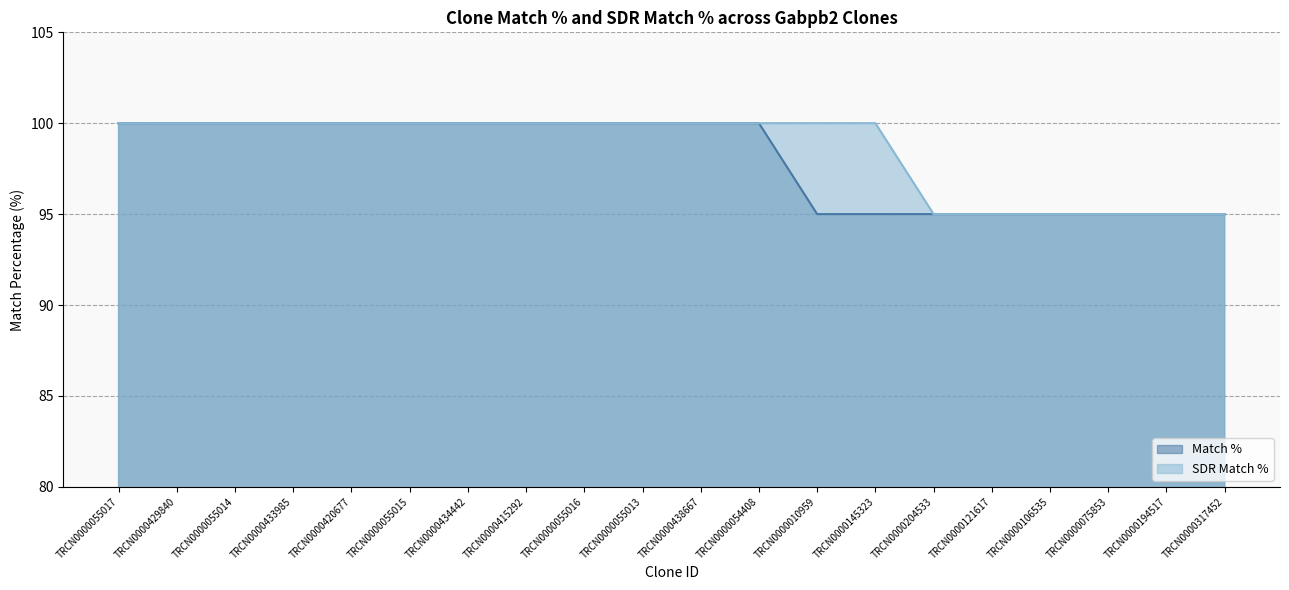

Count the SDR Match % values in the range 95 to 100.

20